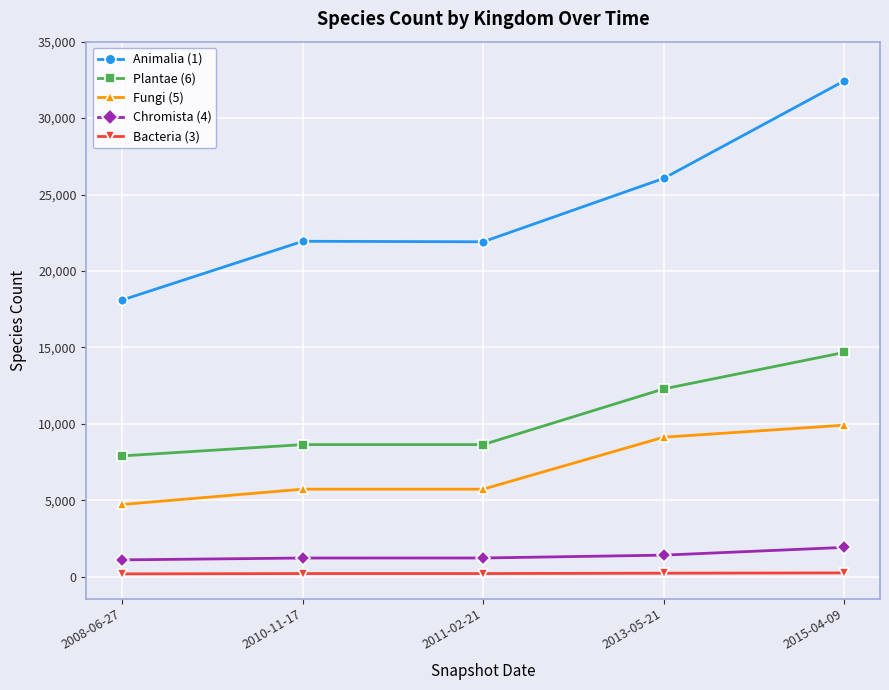

What are all the series names shown in the legend?

Animalia (1), Plantae (6), Fungi (5), Chromista (4), Bacteria (3)